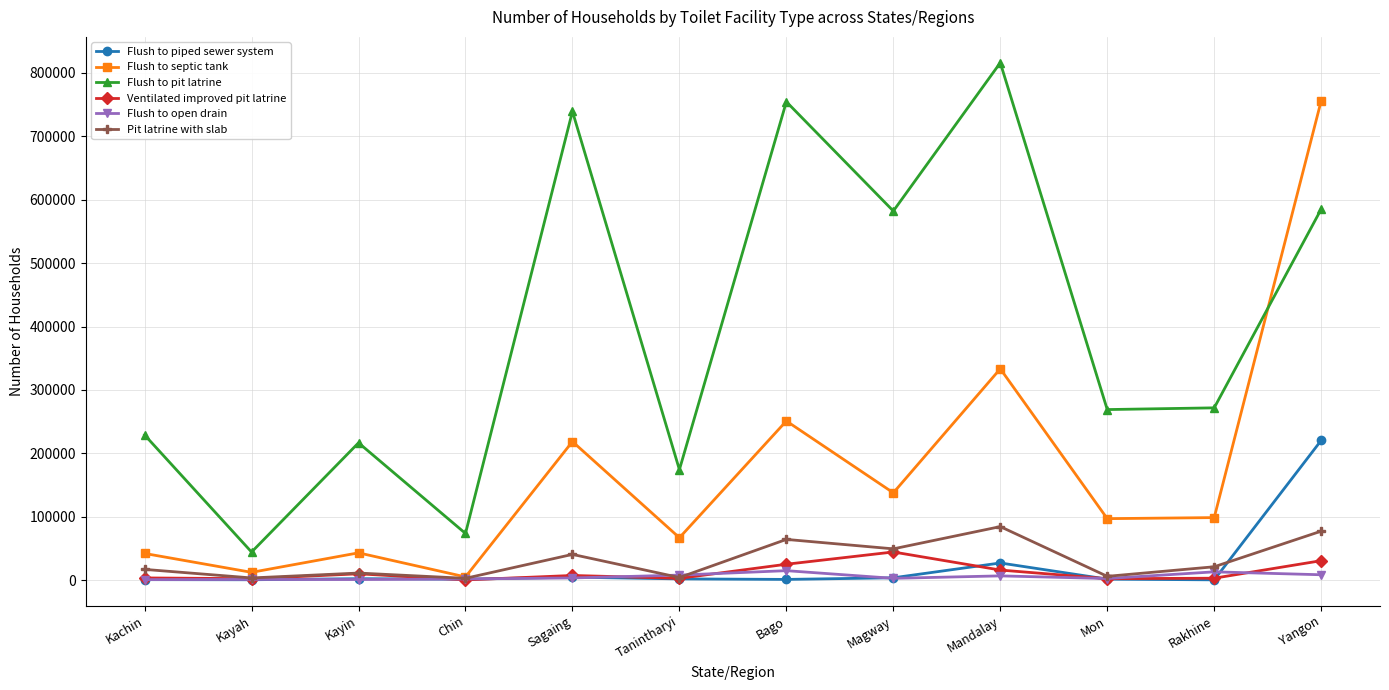

Rank the series by their maximum value, from lowest to highest.

Flush to open drain, Ventilated improved pit latrine, Pit latrine with slab, Flush to piped sewer system, Flush to septic tank, Flush to pit latrine